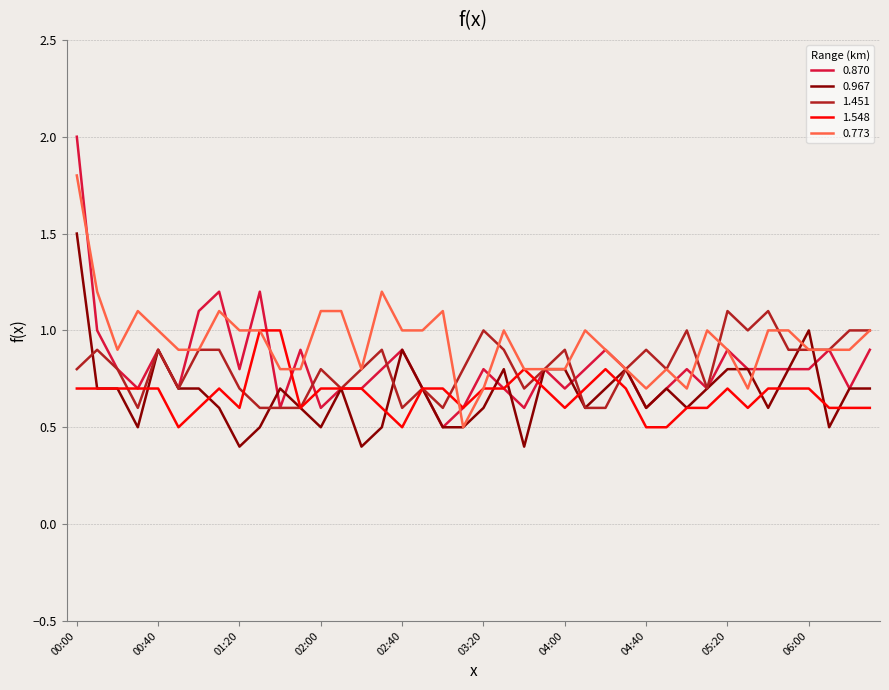

What is the minimum value for 0.773?

0.5